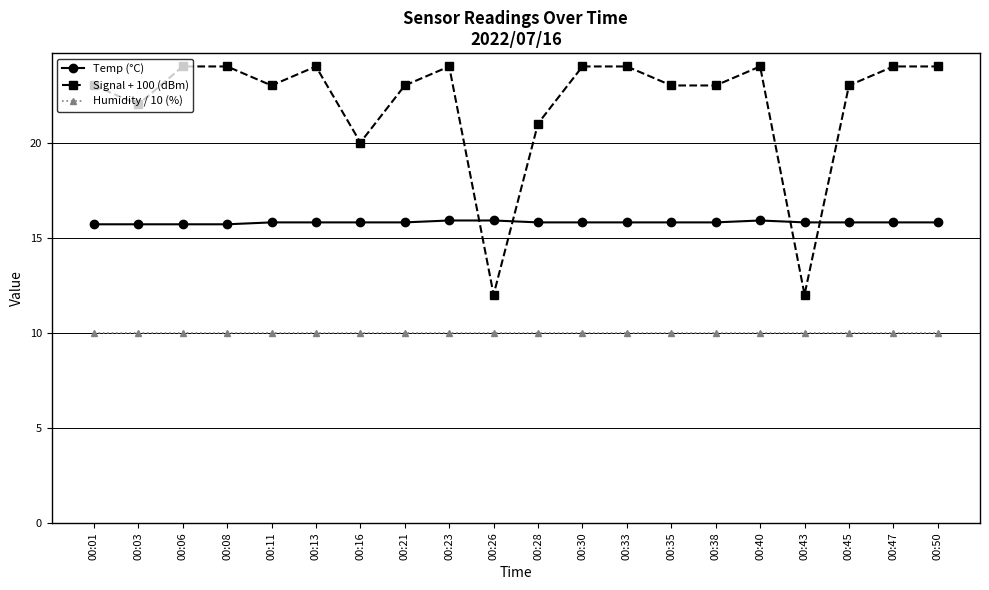

True or false: Signal + 100 (dBm) and Humidity / 10 (%) cross at least once.

False